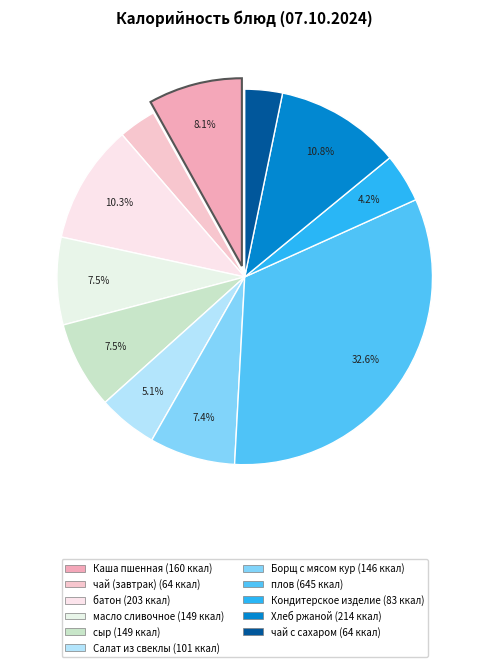

To the nearest percent, what is the difference between the Салат из свеклы and Борщ с мясом кур slice percentages?

2%